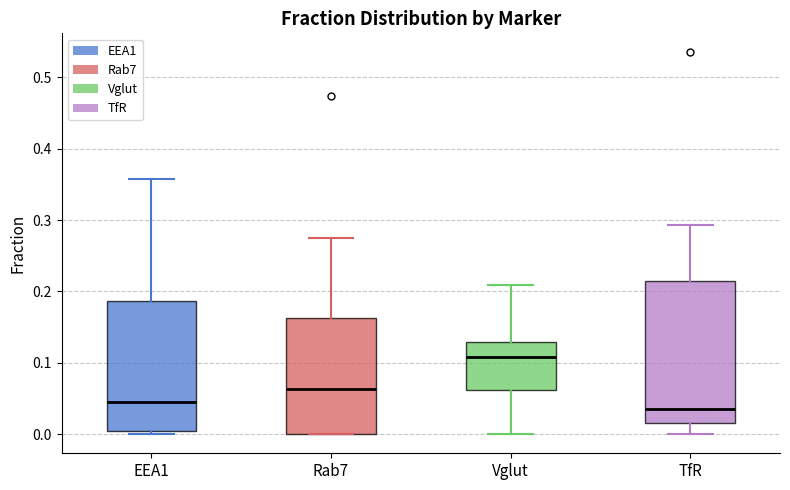

Reading left to right, read every box against the y-axis: the position of its median line, the range the box covers, and the ends of its whiskers. The values are not printed on the chart, so give them approximately, as read against the axis.

EEA1: median 0.05, box 0.00 to 0.19, whiskers 0.00 (just below the box's lower edge) to 0.36
Rab7: median 0.06, box 0.00 to 0.16, whiskers 0.00 to 0.28
Vglut: median 0.11, box 0.06 to 0.13, whiskers 0.00 to 0.21
TfR: median 0.04, box 0.02 to 0.21, whiskers 0.00 to 0.29